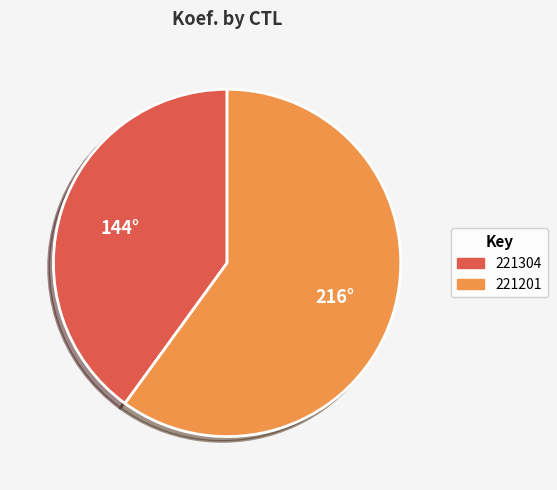

Rank the categories by value from lowest to highest.

221304, 221201